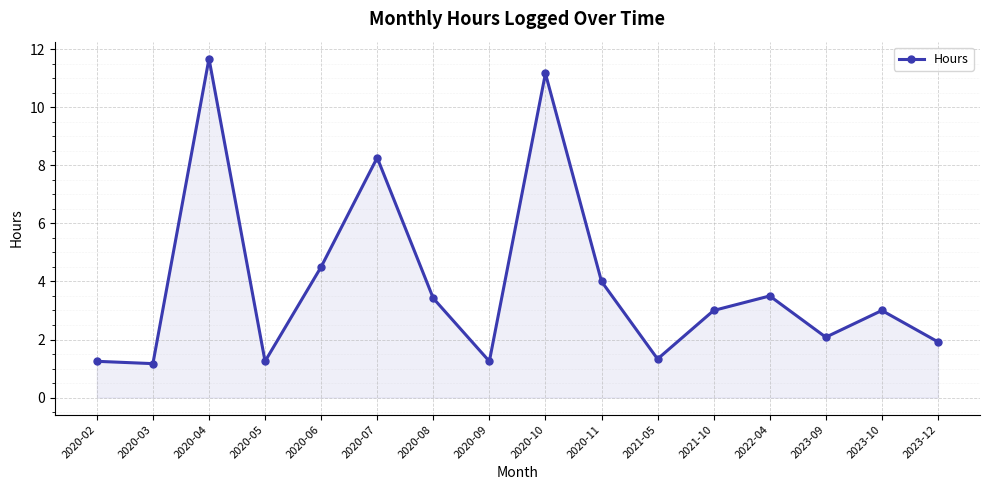

How many lines are shown in the chart?

1